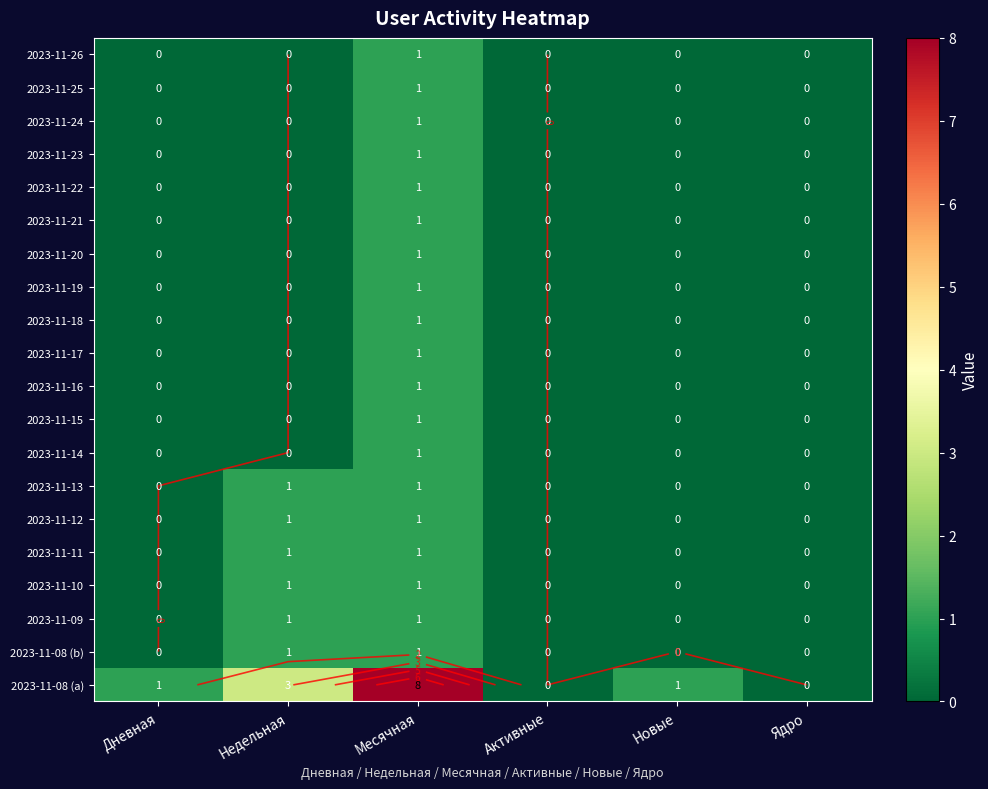

The value of 2023-11-13 at Дневная is 0. True or false?

True